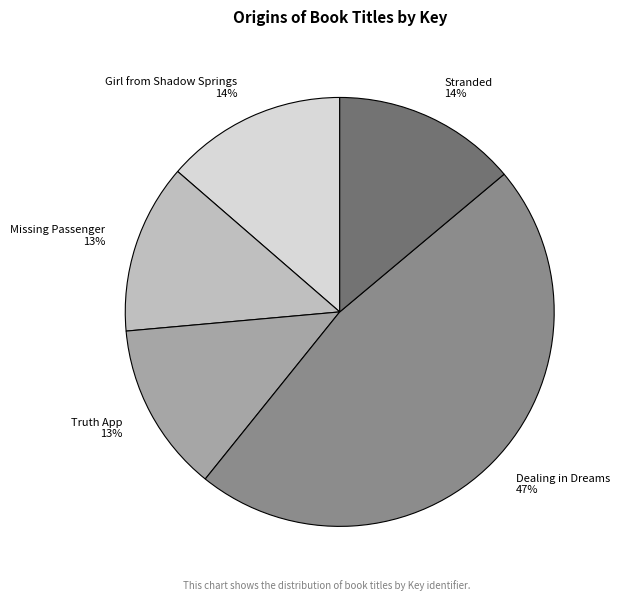

Do Girl from Shadow Springs 14% and Truth App 13% together represent more than half of the pie?

No